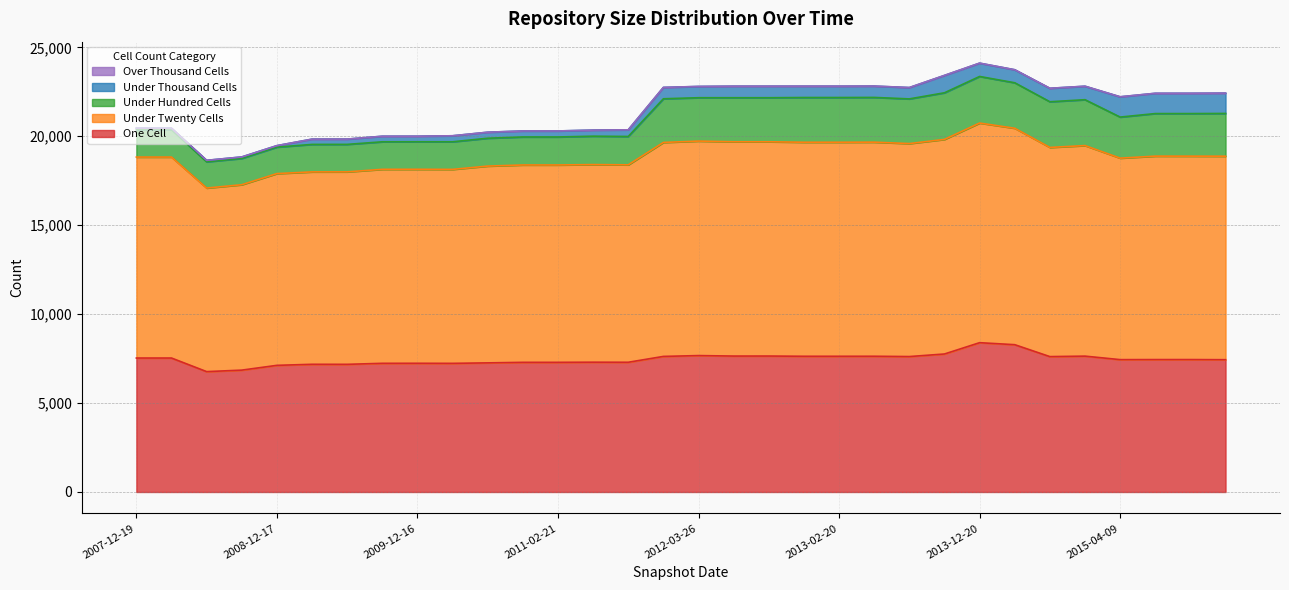

True or false: one_cell has more than 2 interior local peaks.

True